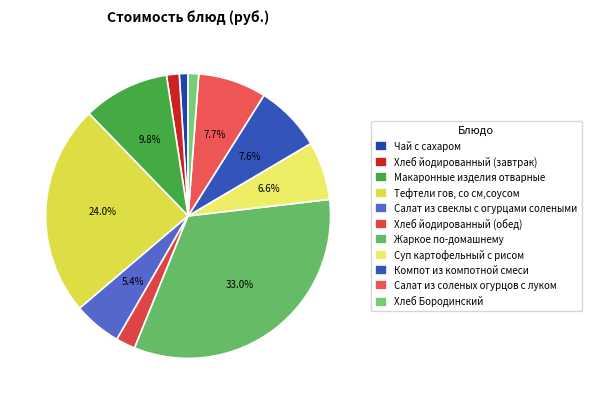

How many slices are in this pie chart?

11